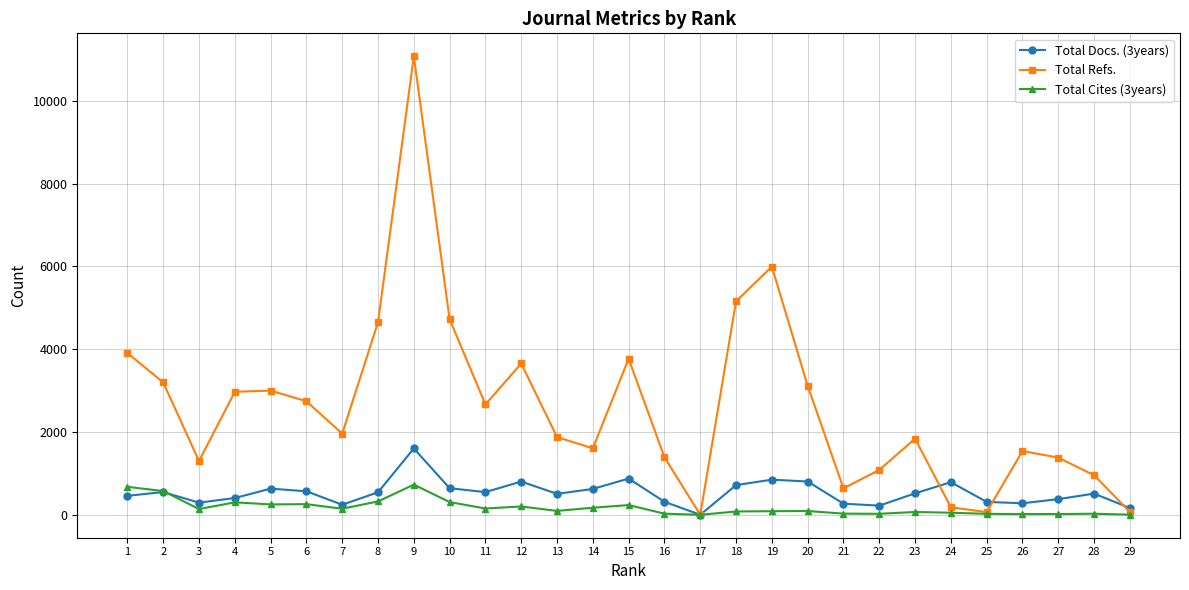

At how many categories does at least one series exceed 5061?

3